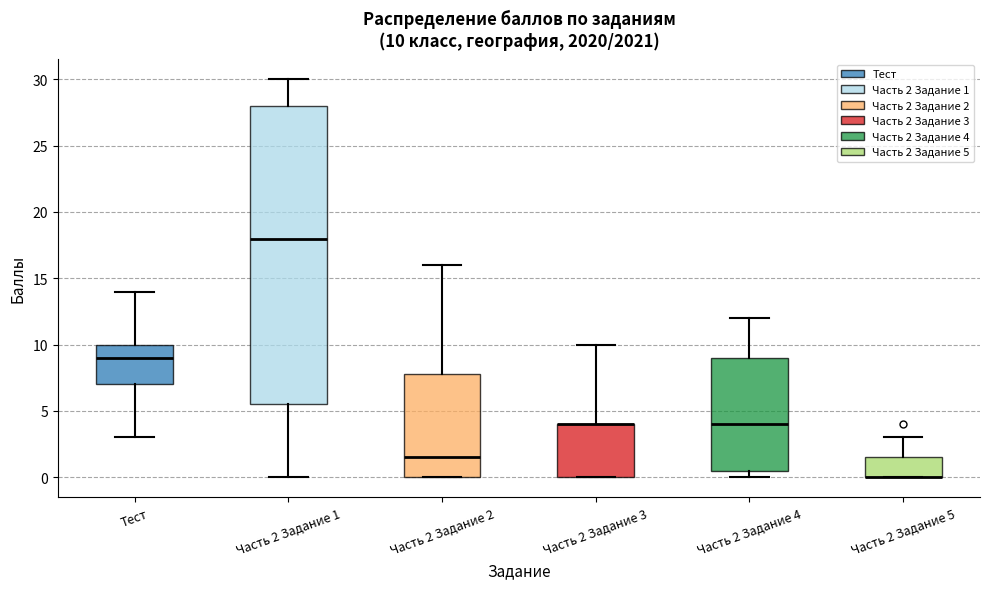

Comparing the boxes themselves (not the whiskers), which one is the tallest?

Часть 2 Задание 1